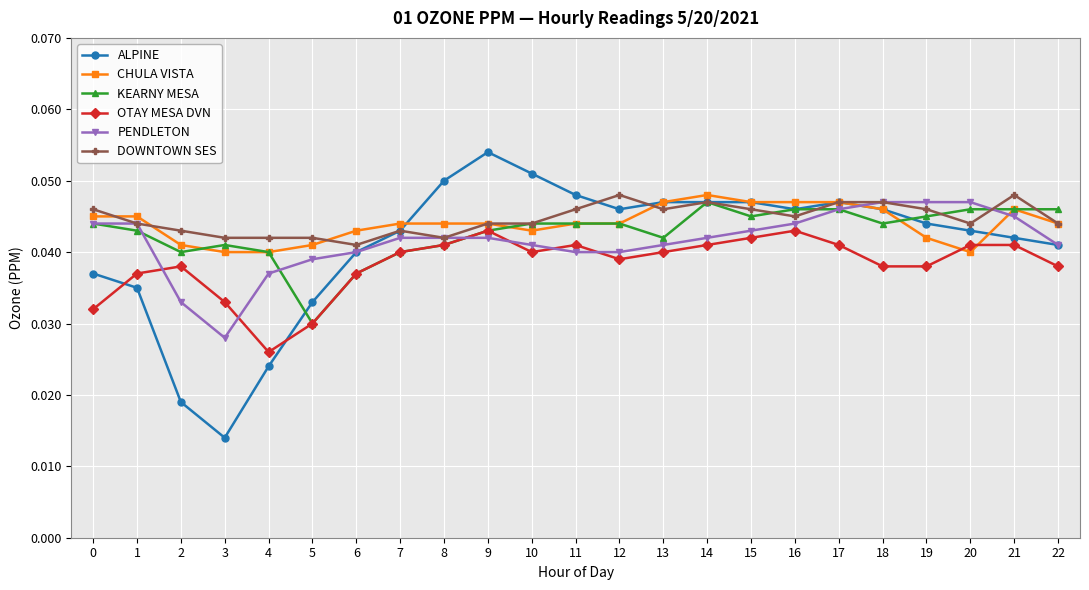

True or false: OTAY MESA DVN and CHULA VISTA cross at least once.

True